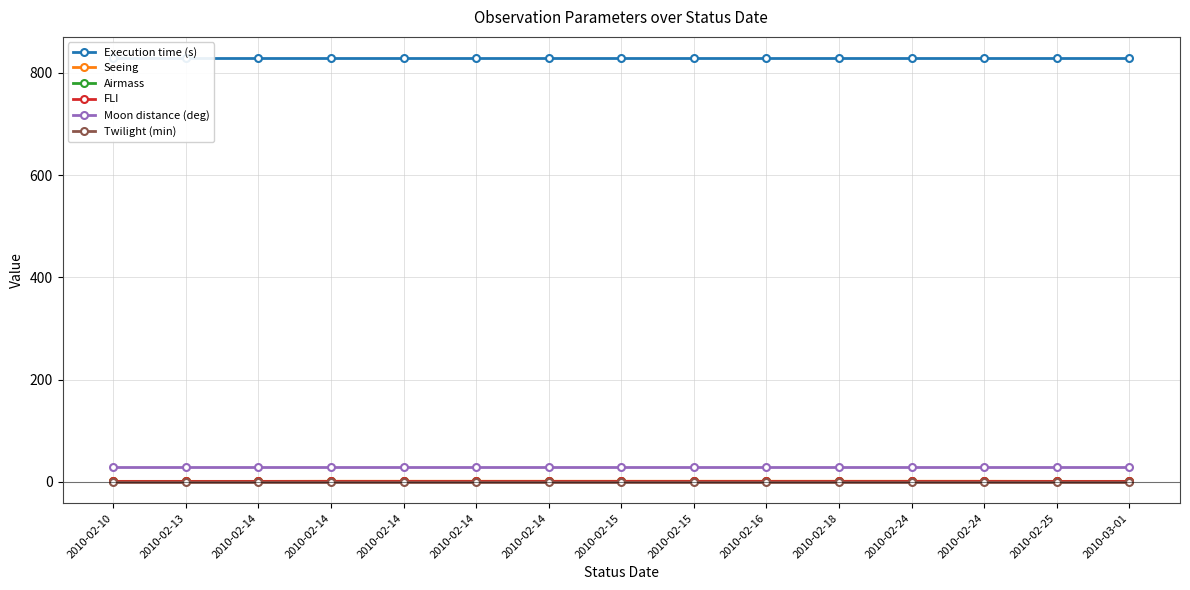

Reading left to right, what are all the values shown in this chart?

Execution time (s): 829.0	829.0	829.0	829.0	829.0	829.0	829.0	829.0	829.0	829.0	829.0	829.0	829.0	829.0	829.0
Seeing: 1.2	1.2	1.2	1.4	1.4	1.4	1.4	1.4	1.4	1.4	1.4	1.4	1.4	1.2	1.2
Airmass: 1.7	1.7	1.7	1.7	1.7	1.7	1.7	1.7	1.7	1.7	1.7	1.7	1.7	1.7	1.7
FLI: 1.0	1.0	1.0	1.0	1.0	1.0	1.0	1.0	1.0	1.0	1.0	1.0	1.0	1.0	1.0
Moon distance (deg): 30.0	30.0	30.0	30.0	30.0	30.0	30.0	30.0	30.0	30.0	30.0	30.0	30.0	30.0	30.0
Twilight (min): 0.0	0.0	0.0	0.0	0.0	0.0	0.0	0.0	0.0	0.0	0.0	0.0	0.0	0.0	0.0